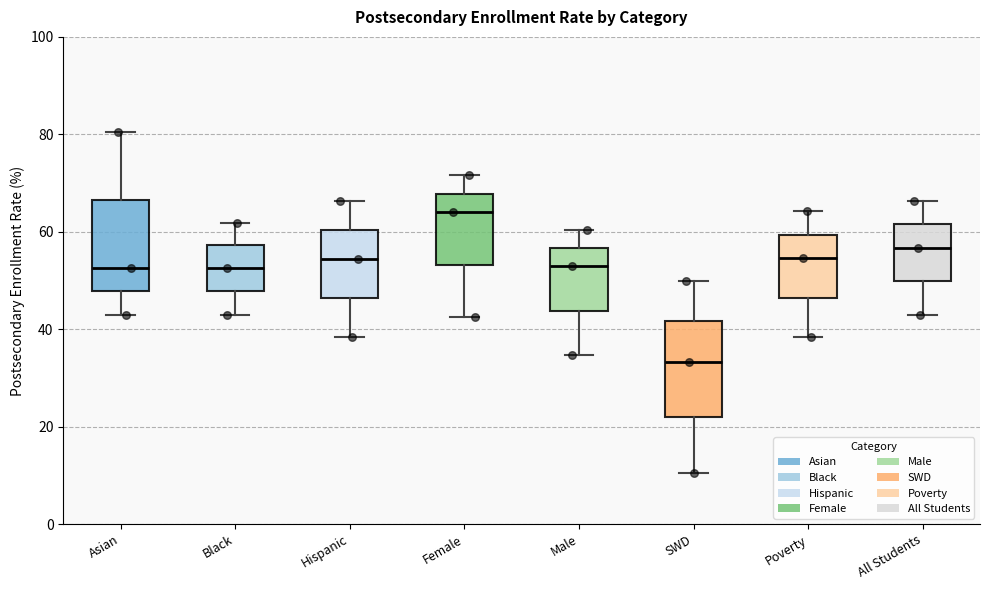

Reading left to right, transcribe this box plot: for each box, give where its median line is, the range the box spans, and where its two whiskers end, as read against the y-axis. The values are not printed on the chart, so give them approximately, as read against the axis.

Asian: median 52, box 48 to 66, whiskers 42 to 80
Black: median 52, box 48 to 58, whiskers 42 to 62
Hispanic: median 54, box 46 to 60, whiskers 38 to 66
Female: median 64, box 54 to 68, whiskers 42 to 72
Male: median 54, box 44 to 56, whiskers 34 to 60
SWD: median 34, box 22 to 42, whiskers 10 to 50
Poverty: median 54, box 46 to 60, whiskers 38 to 64
All Students: median 56, box 50 to 62, whiskers 42 to 66